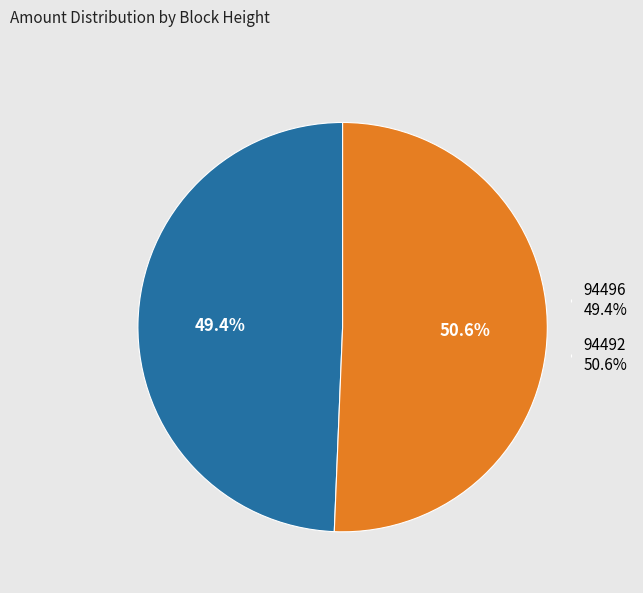

What portion of the pie excludes 94496?

50.6%